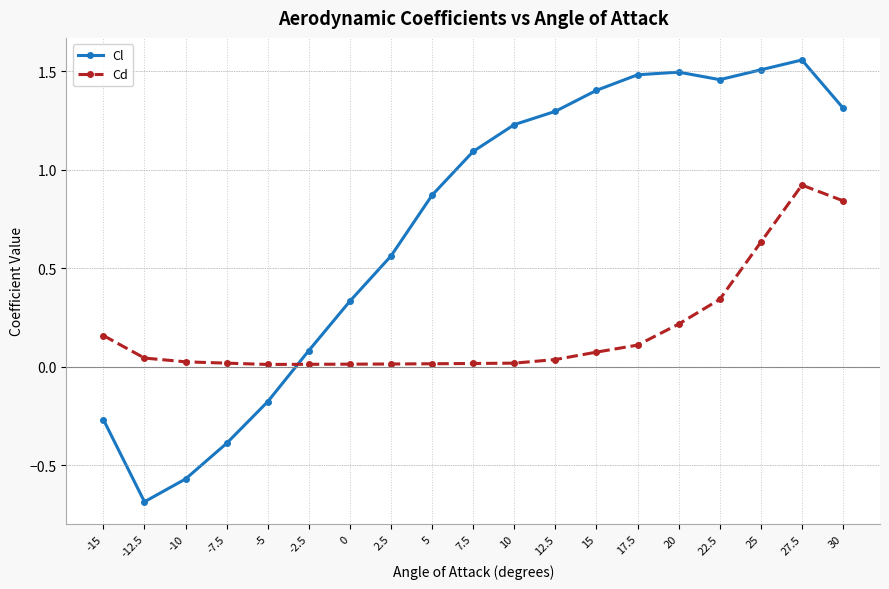

The Cd series shows 0.0 at -5. True or false?

True